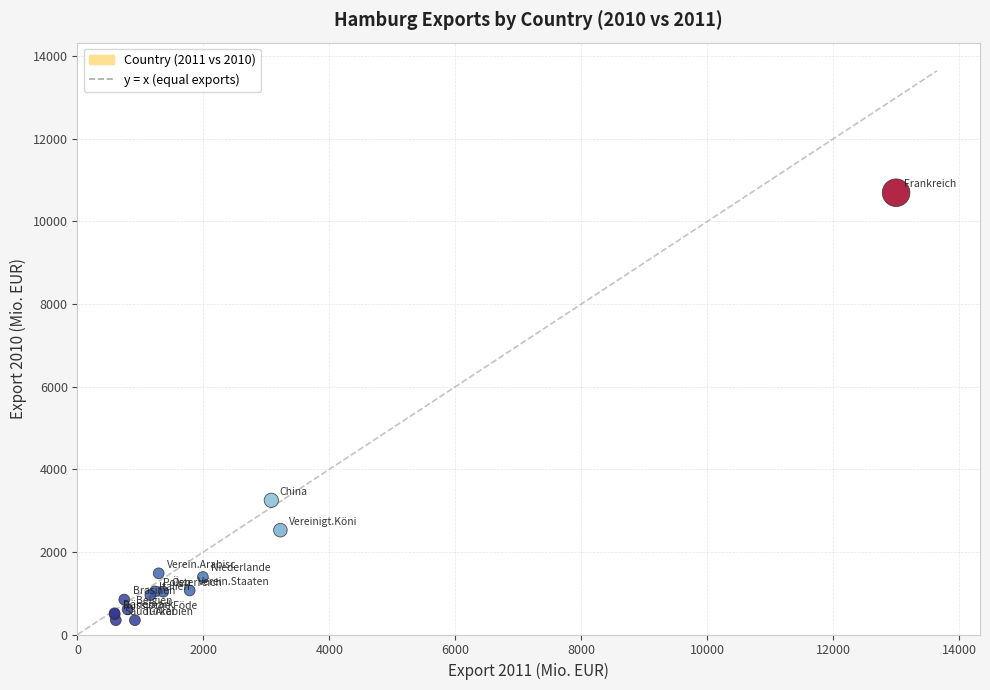

What Y value in the scatter plot is closest to 5520?

3248.7